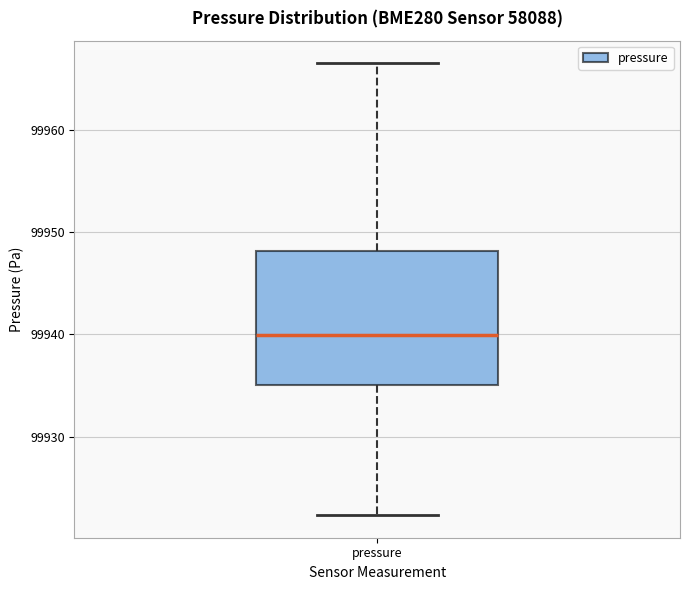

Read this box plot against the y-axis: the position of the median line, the range covered by the box, and the ends of both whiskers. The values are not printed on the chart, so give them approximately, as read against the axis.

median 99940, box 99935 to 99948, whiskers 99922 to 99966